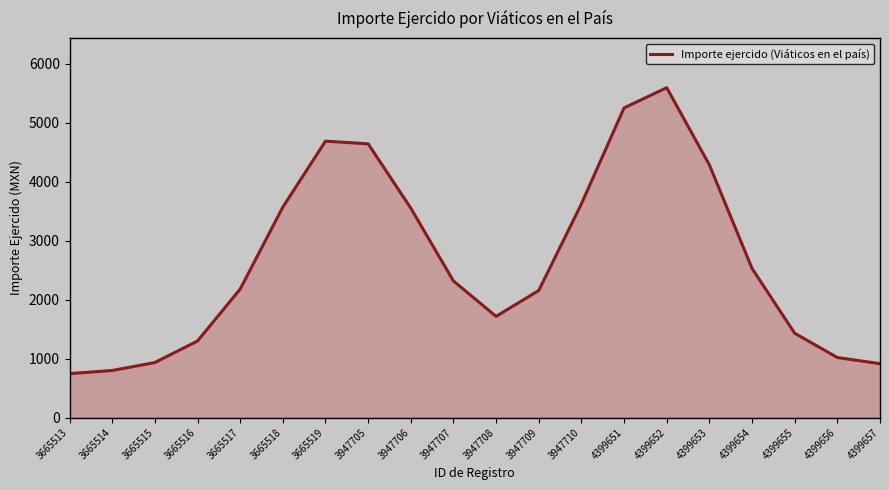

What is the maximum value shown in the chart?

5596